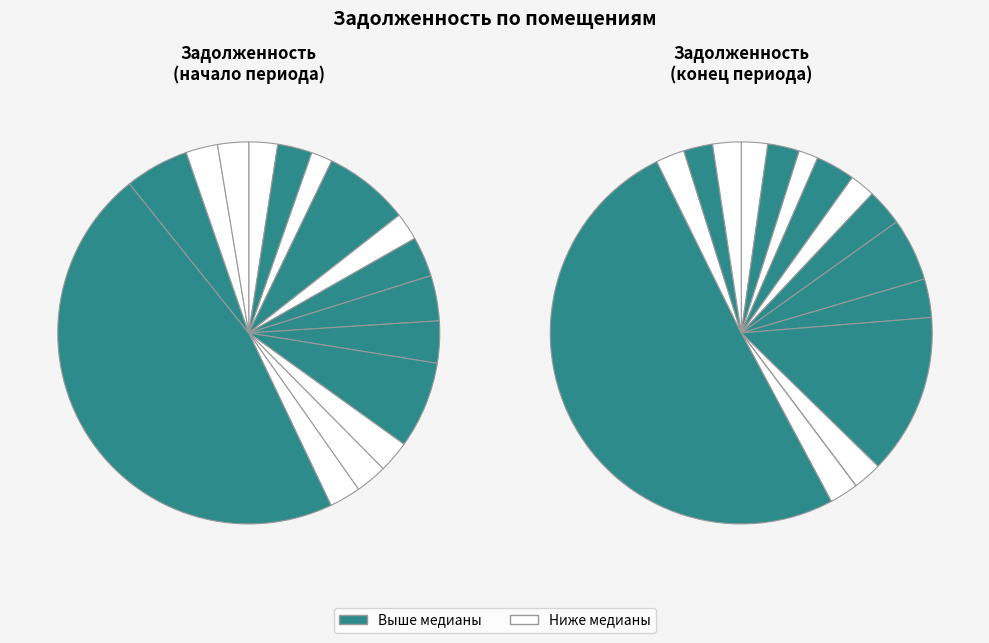

Is it true that 13 is 58% of the pie?

False